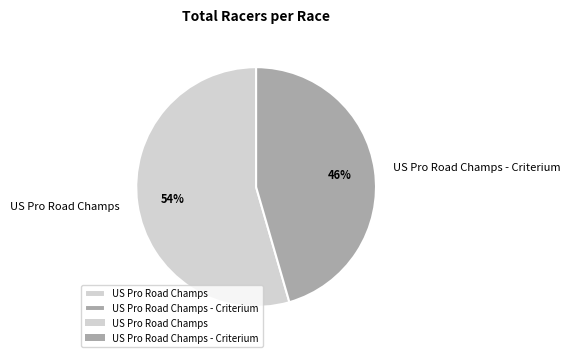

Does US Pro Road Champs - Criterium represent more than half of the total?

No